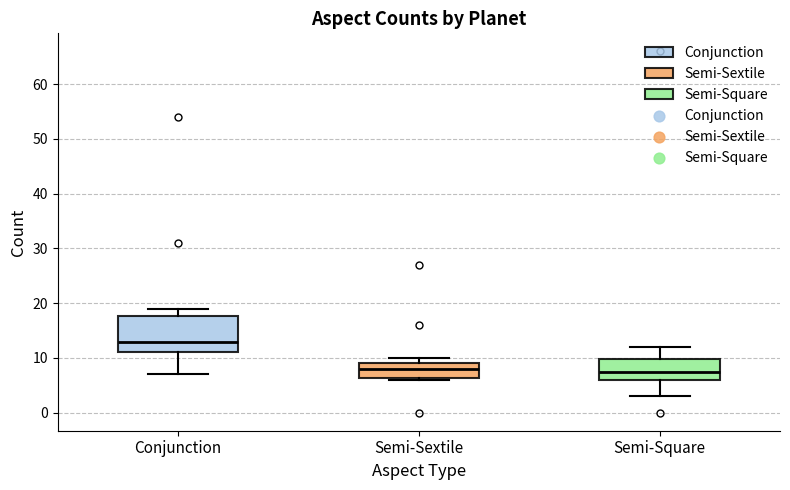

Reading left to right, transcribe this box plot: for each box, give where its median line is, the range the box spans, and where its two whiskers end, as read against the y-axis. The values are not printed on the chart, so give them approximately, as read against the axis.

Conjunction: median 13, box 11 to 18, whiskers 7 to 19
Semi-Sextile: median 8, box 6 to 9, whiskers 6 to 10
Semi-Square: median 8, box 6 to 10, whiskers 3 to 12